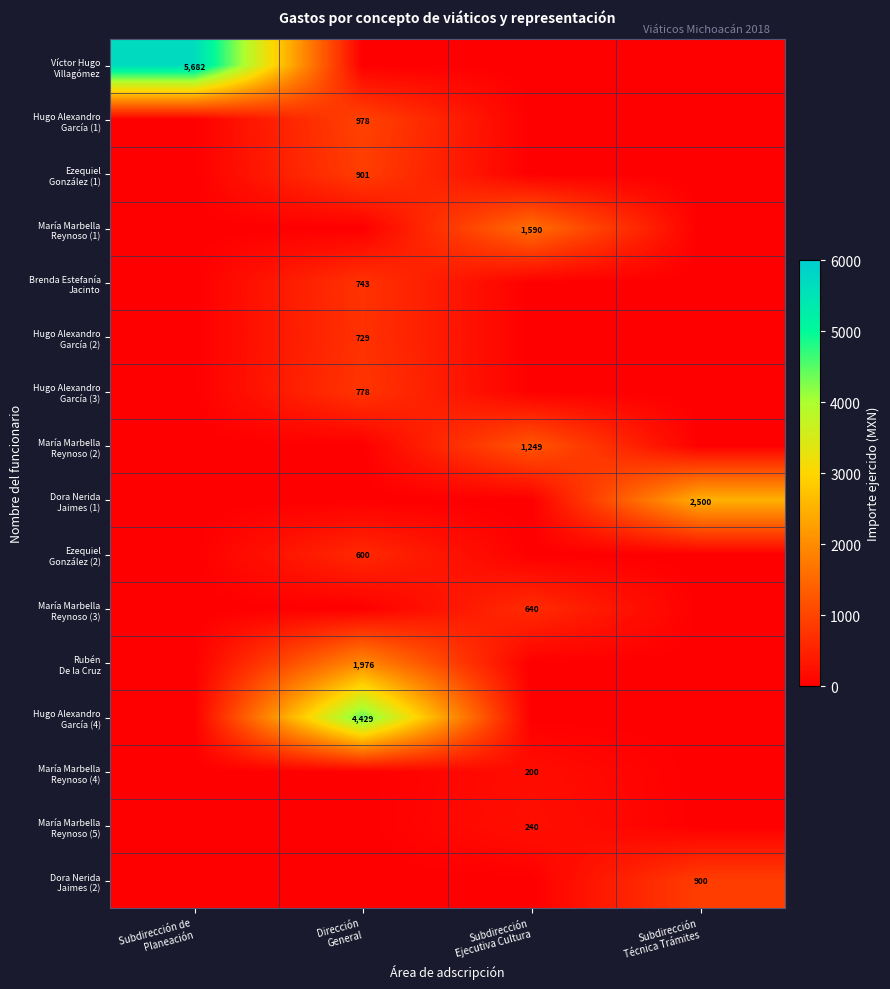

Rank the series by their maximum value, from highest to lowest.

Víctor Hugo Villagómez, Hugo Alexandro García (4), Dora Nerida Jaimes (1), Rubén De la Cruz, María Marbella Reynoso (1), María Marbella Reynoso (2), Hugo Alexandro García (1), Ezequiel González (1), Dora Nerida Jaimes (2), Hugo Alexandro García (3), Brenda Estefanía Jacinto, Hugo Alexandro García (2), María Marbella Reynoso (3), Ezequiel González (2), María Marbella Reynoso (5), María Marbella Reynoso (4)